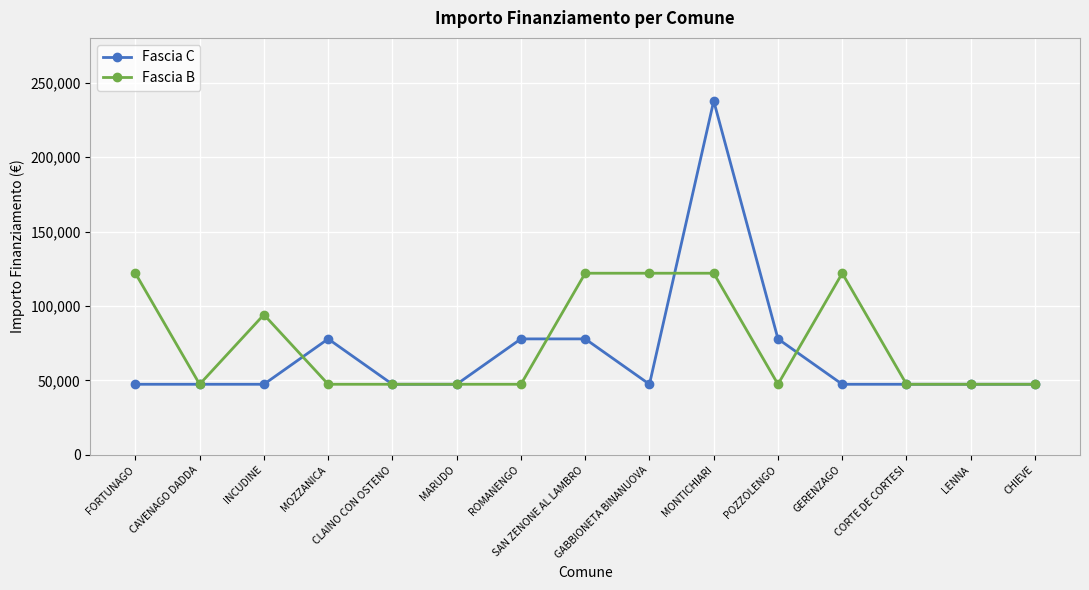

What is the smallest value displayed?

47427